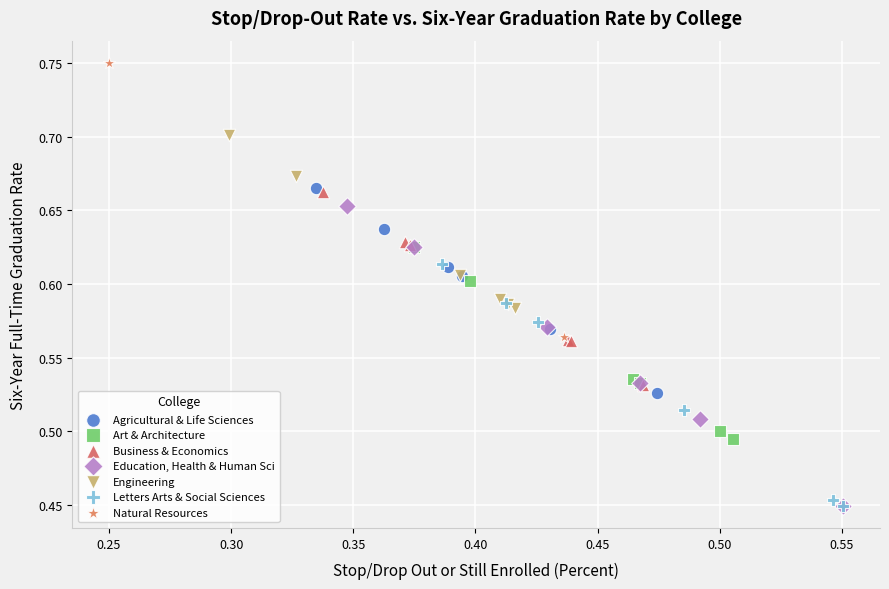

What are all the series names shown in the legend?

Agricultural & Life Sciences, Art & Architecture, Business & Economics, Education, Health & Human Sci, Engineering, Letters Arts & Social Sciences, Natural Resources